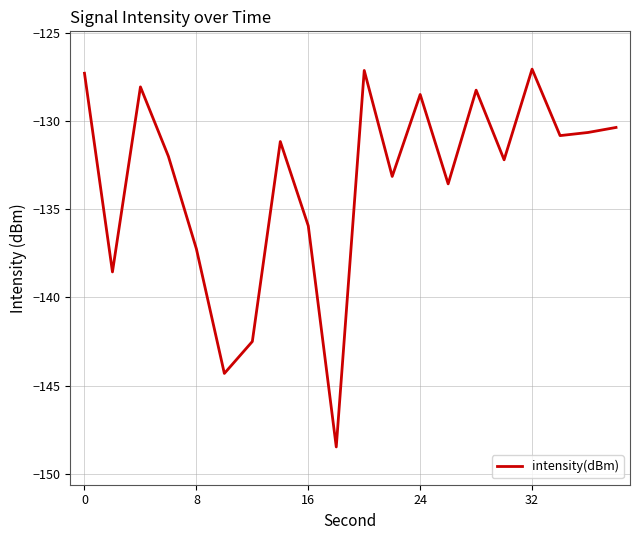

Reading left to right, what are all the values shown in this chart?

-127.3	-138.6	-128.1	-132.0	-137.3	-144.3	-142.5	-131.2	-136.0	-148.5	-127.1	-133.2	-128.5	-133.6	-128.3	-132.2	-127.1	-130.8	-130.7	-130.4